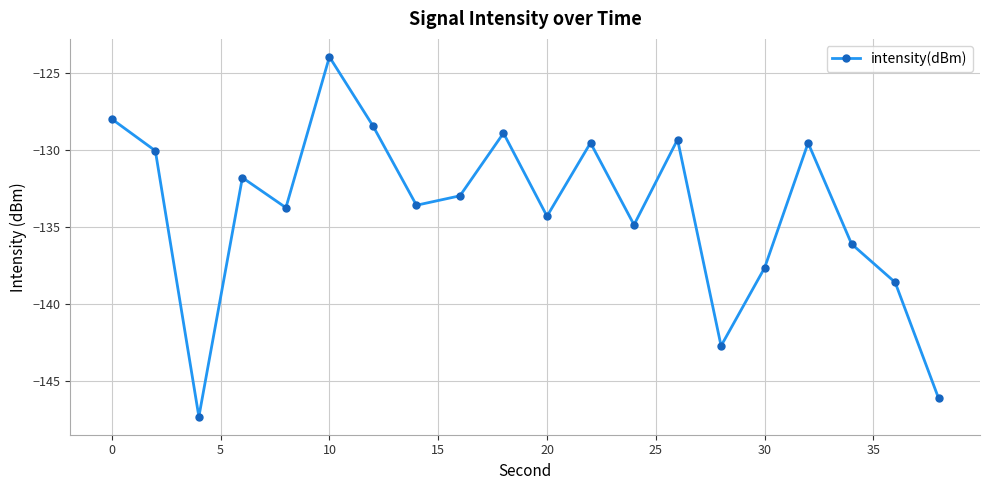

Reading right to left, transcribe all the data shown in this chart.

-146.2	-138.6	-136.1	-129.6	-137.7	-142.8	-129.3	-134.9	-129.6	-134.3	-128.9	-133.0	-133.6	-128.4	-124.0	-133.8	-131.8	-147.4	-130.1	-128.0